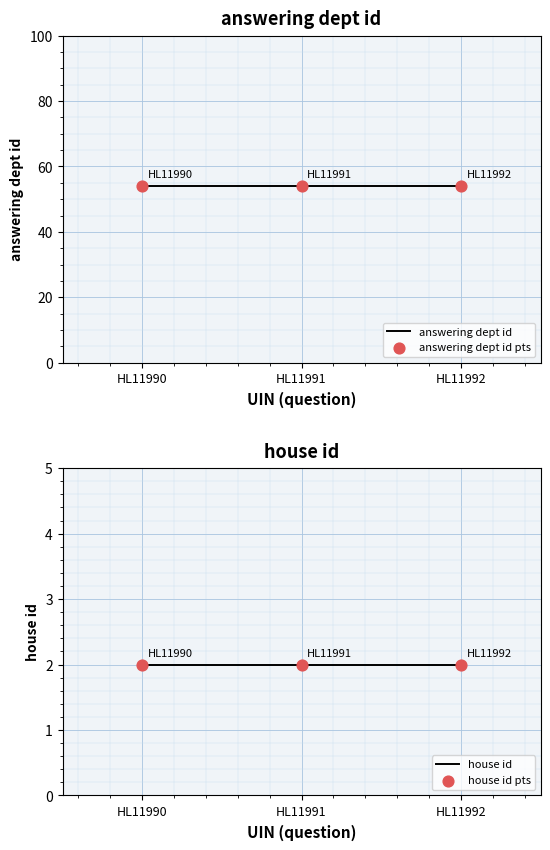

Which series reaches the maximum Y coordinate?

answering dept id